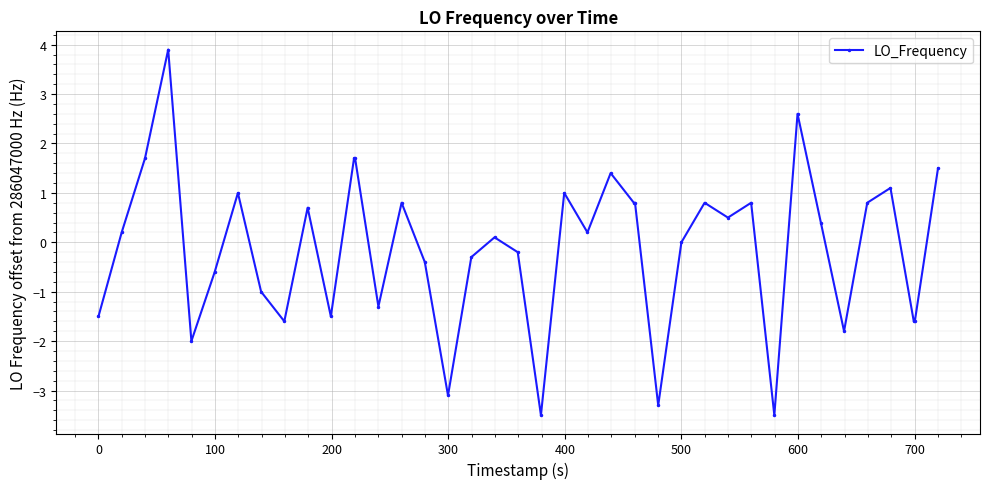

What is the value of the 23rd point from the left?

0.2